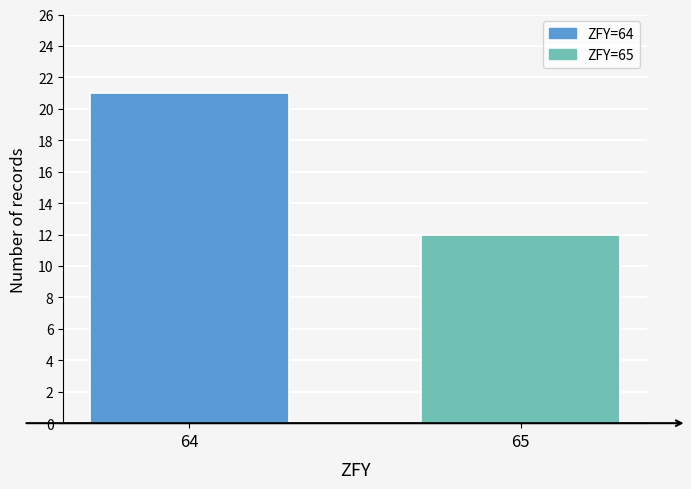

Reading left to right, transcribe all the data shown in this chart.

64=21	65=12